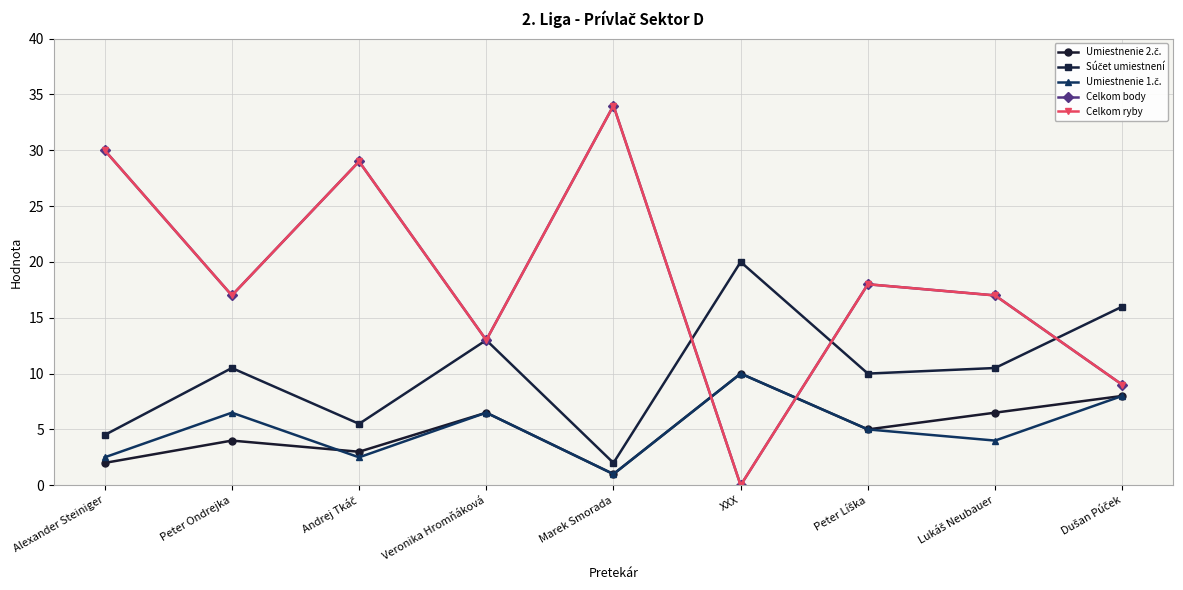

At how many categories does at least one series exceed 9?

9